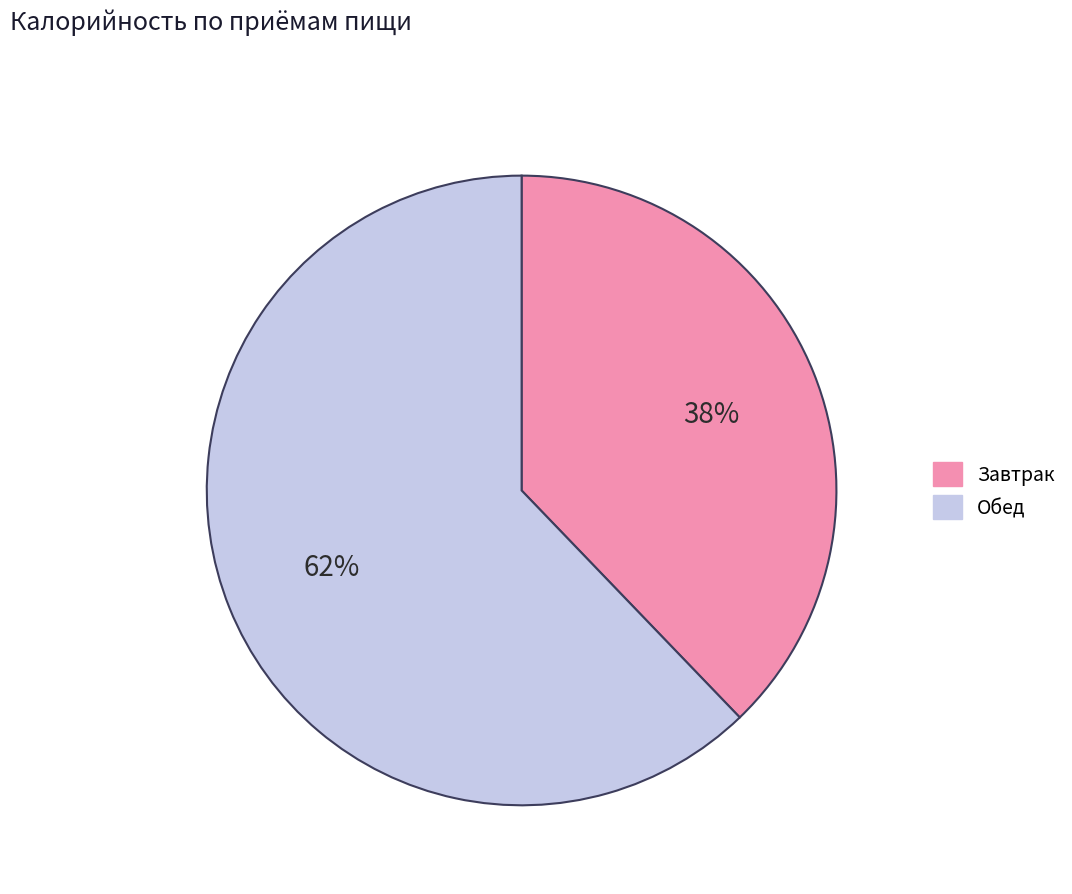

Does any single category account for the majority?

Yes